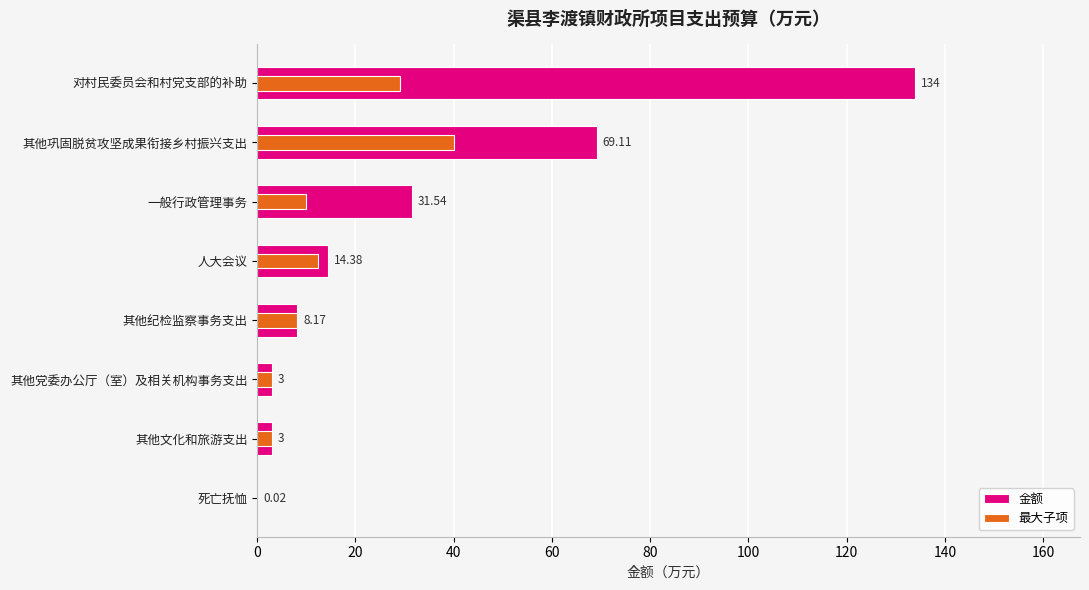

How many values in the 金额 series exceed 14?

4